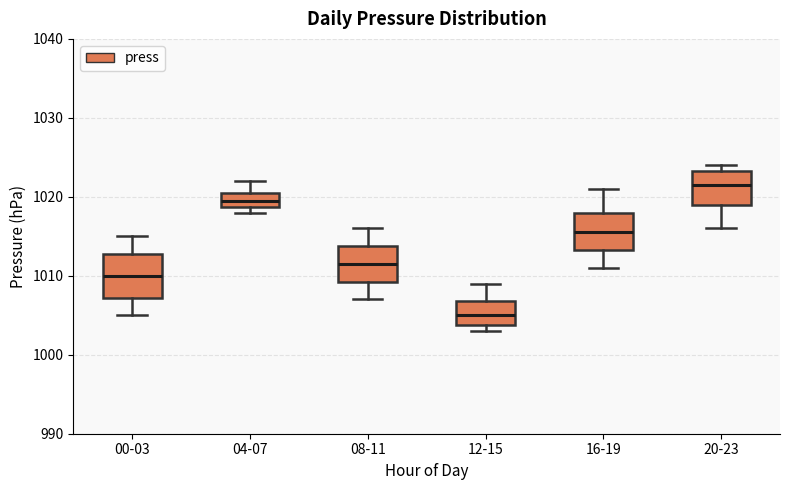

Reading left to right, read every box against the y-axis: the position of its median line, the range the box covers, and the ends of its whiskers. The values are not printed on the chart, so give them approximately, as read against the axis.

00-03: median 1010, box 1007 to 1013, whiskers 1005 to 1015
04-07: median 1020, box 1019 to 1021, whiskers 1018 to 1022
08-11: median 1012, box 1009 to 1014, whiskers 1007 to 1016
12-15: median 1005, box 1004 to 1007, whiskers 1003 to 1009
16-19: median 1016, box 1013 to 1018, whiskers 1011 to 1021
20-23: median 1022, box 1019 to 1023, whiskers 1016 to 1024